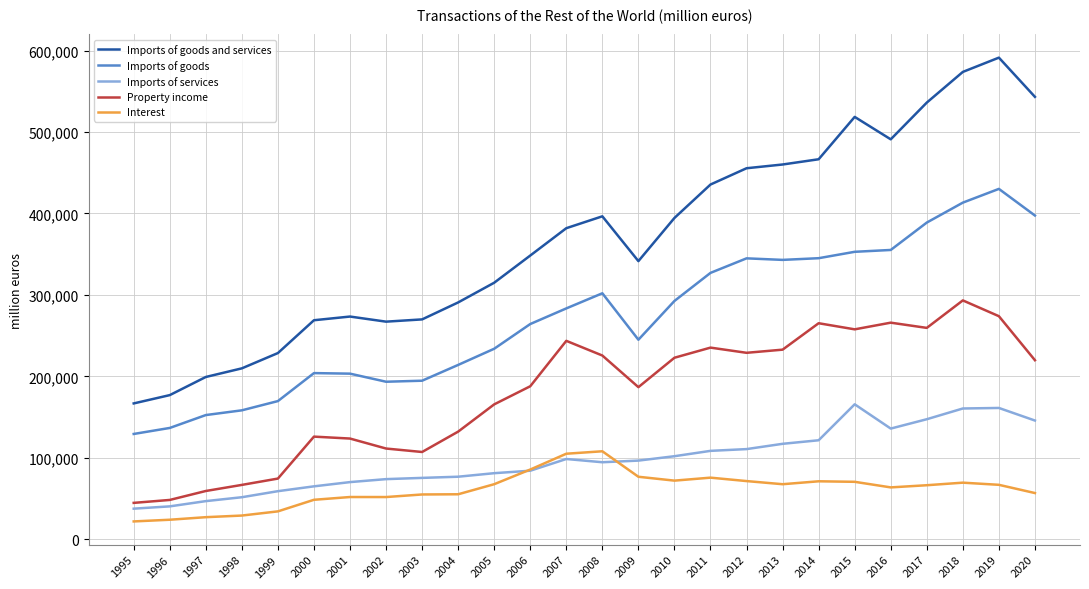

Which series changed the most between 1998 and 2005?

Imports of goods and services